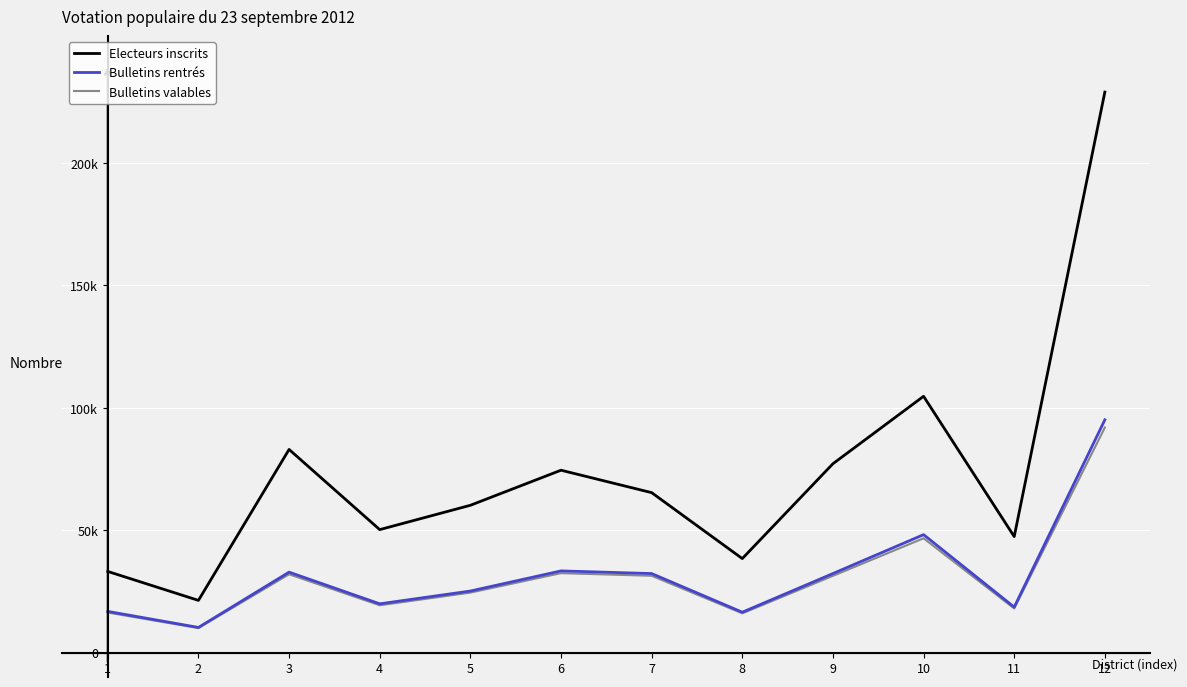

Rank the series by their maximum value, from lowest to highest.

Bulletins valables, Bulletins rentrés, Electeurs inscrits